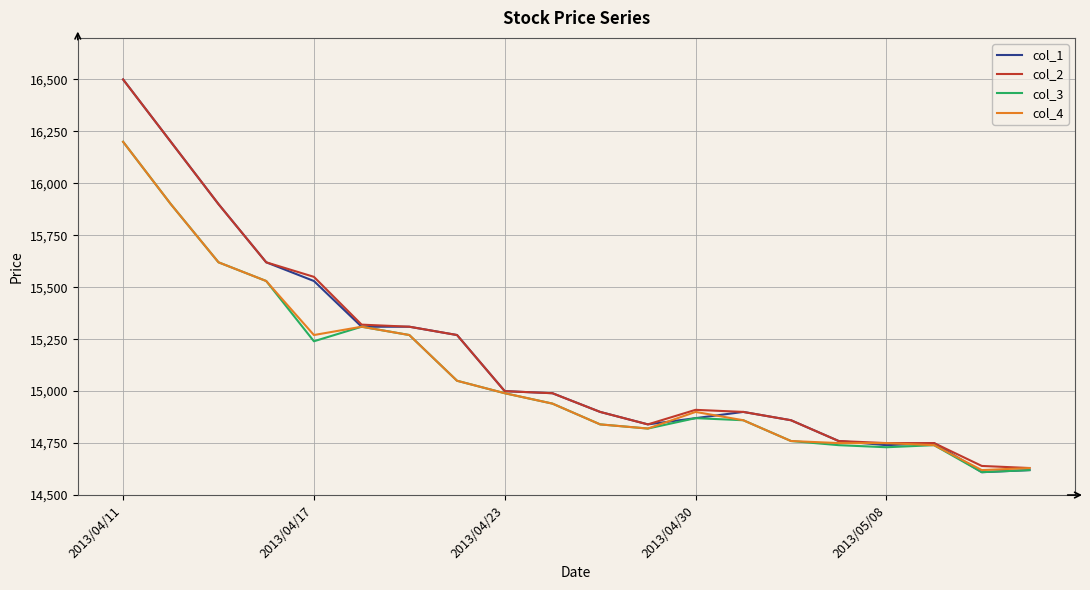

Which series has the widest spread of values?

col_1